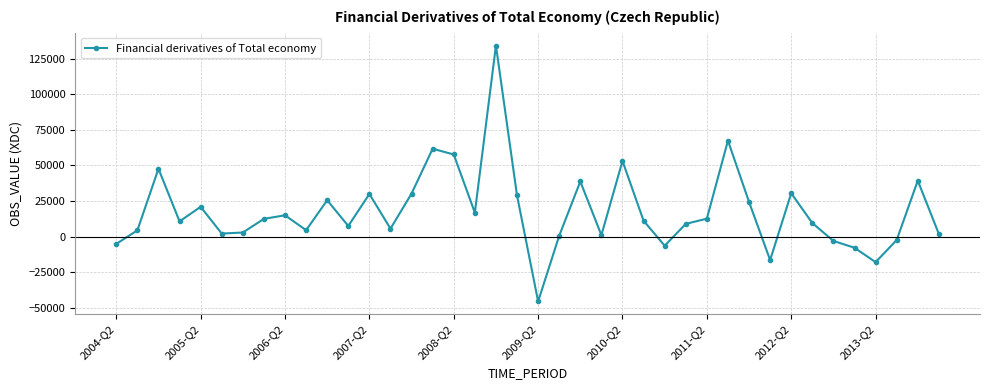

What is the greatest value displayed?

134430